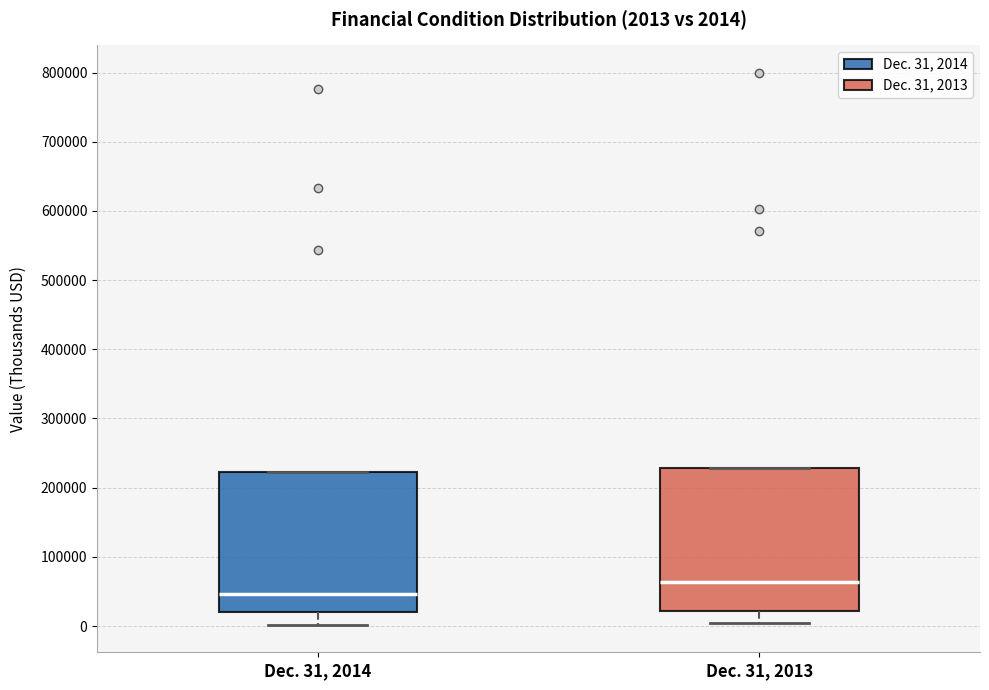

Which box's median line is the highest?

Dec. 31, 2013